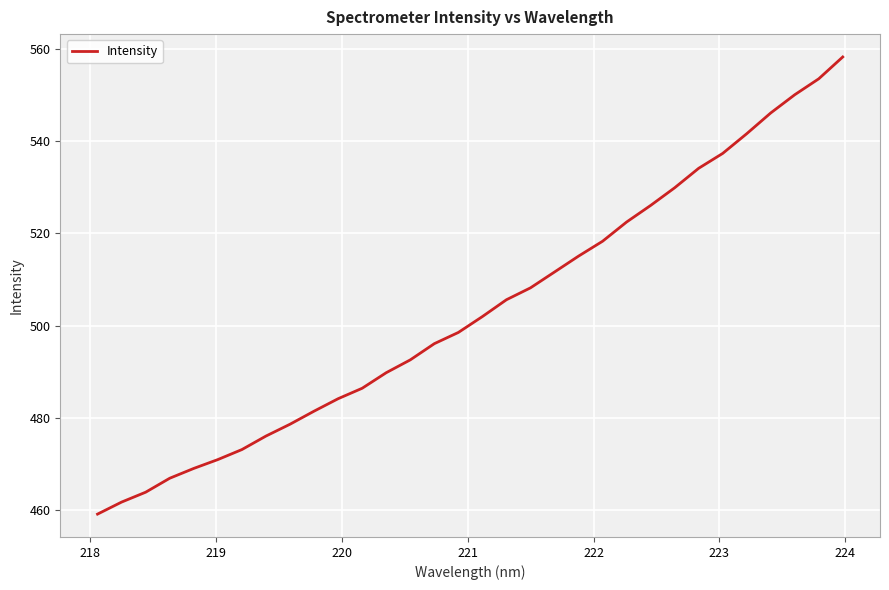

What is the maximum value shown in the chart?

558.3